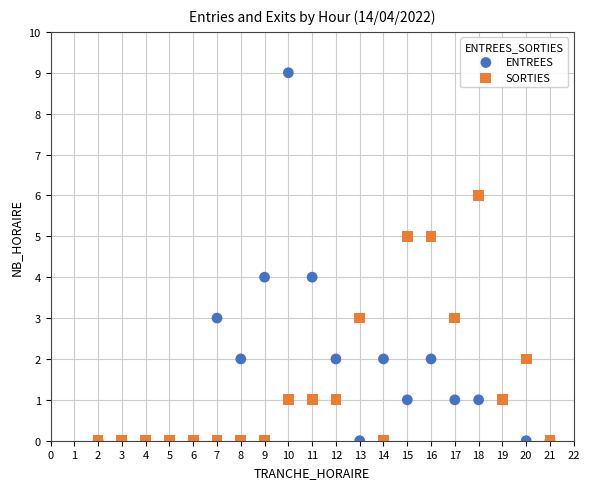

What are all the series names shown in the legend?

ENTREES, SORTIES